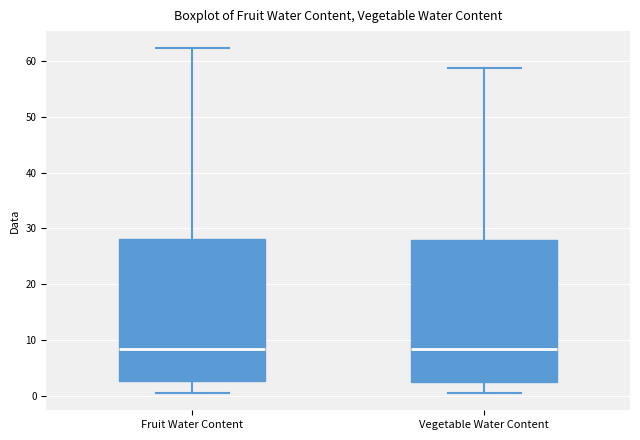

Reading left to right, transcribe this box plot: for each box, give where its median line is, the range the box spans, and where its two whiskers end, as read against the y-axis. The values are not printed on the chart, so give them approximately, as read against the axis.

Fruit Water Content: median 8, box 3 to 28, whiskers 0 to 62
Vegetable Water Content: median 8, box 2 to 28, whiskers 1 to 59